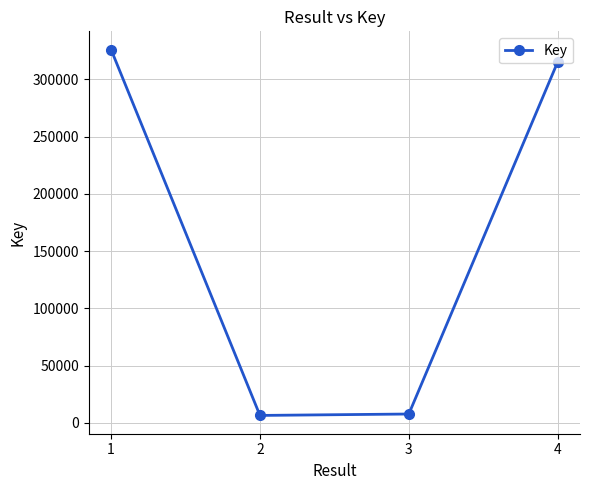

How many interior local valleys (lower than both neighbors) does the data have?

1